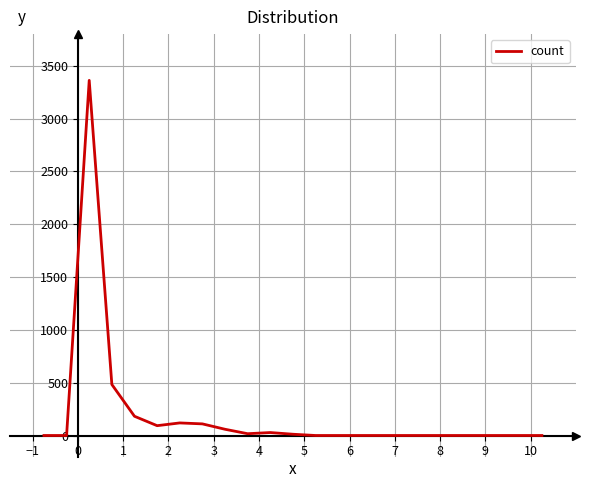

What is the maximum value shown in the chart?

3361